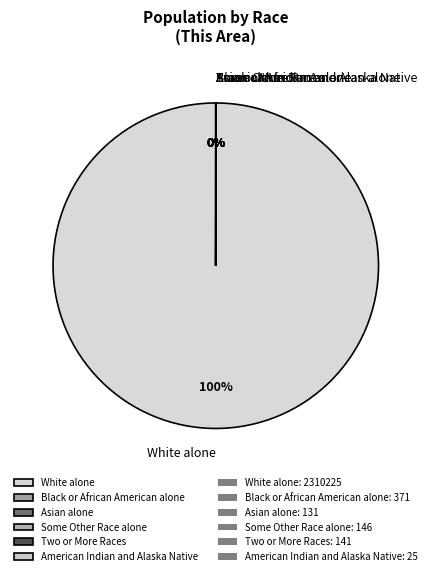

To the nearest percent, what is the average slice percentage?

17%